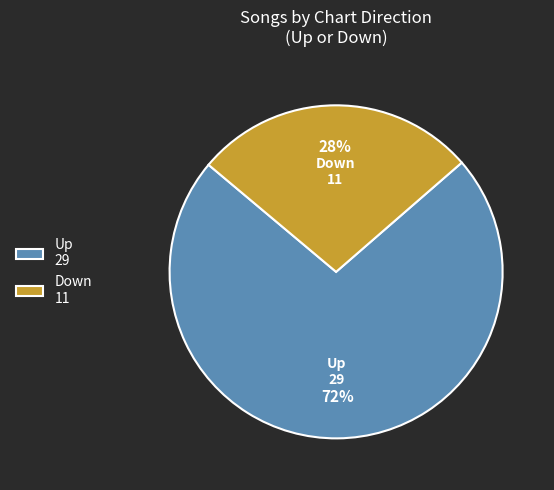

To the nearest percent, what percentage of the pie is Up?

73%